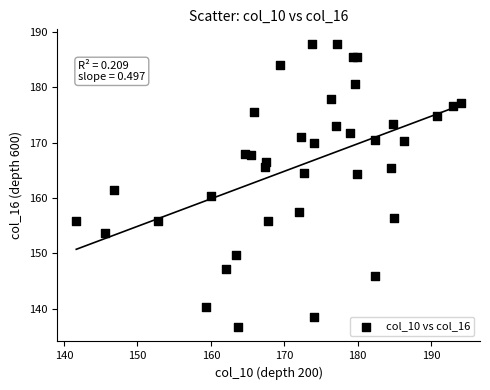

What Y value in the scatter plot is closest to 162?

161.4